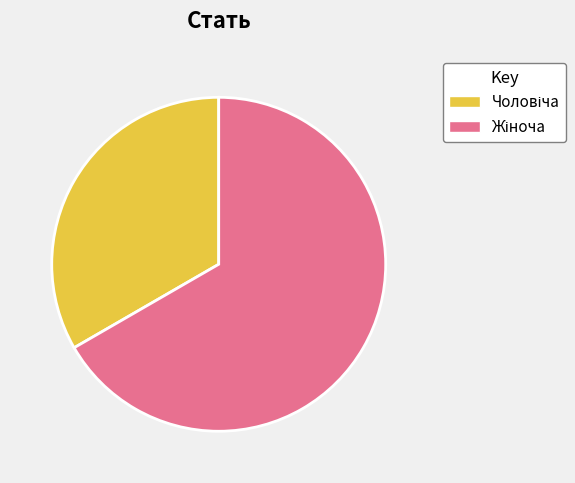

Does any single category account for the majority?

Yes